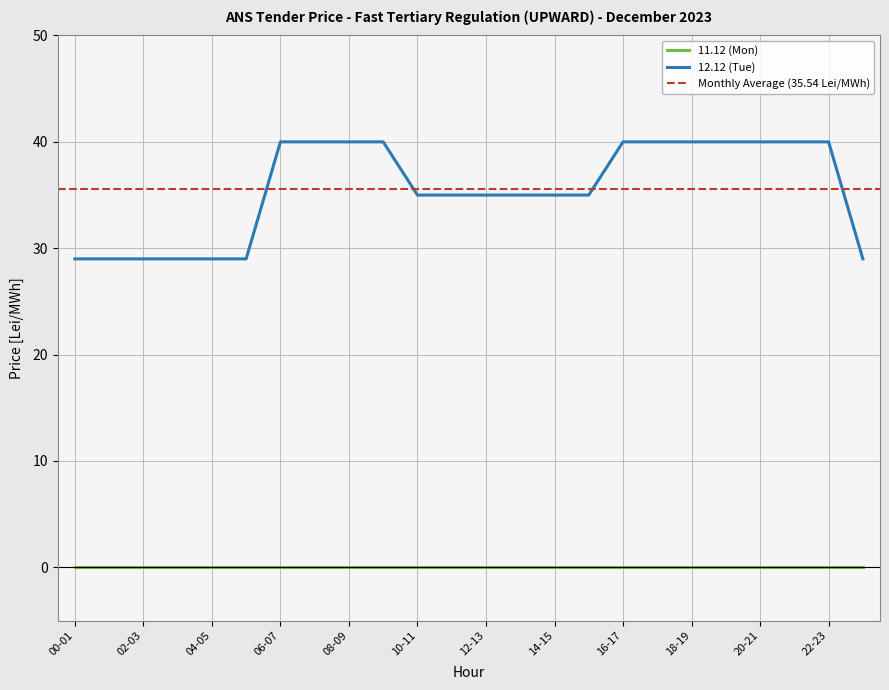

Reading right to left, extract all data points from this chart.

29	40	40	40	40	40	40	40	35	35	35	35	35	35	40	40	40	40	29	29	29	29	29	29